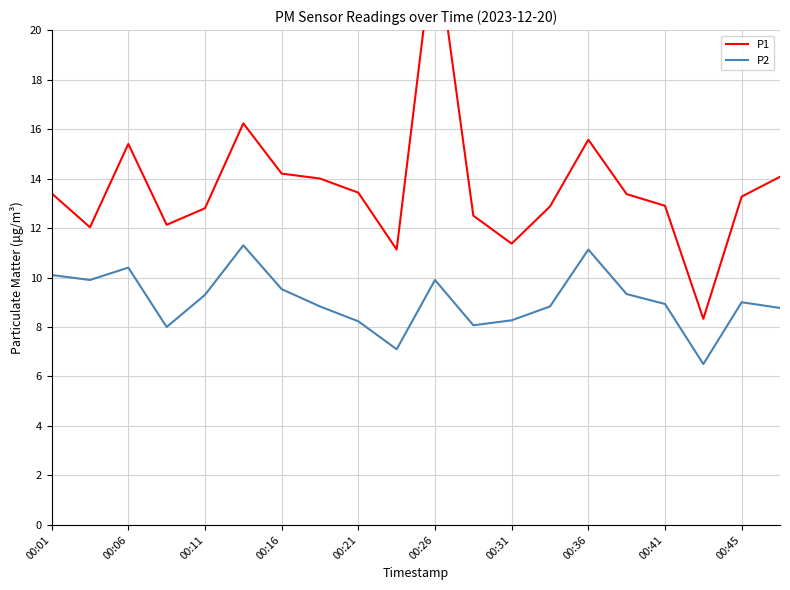

Which series has the largest total across all categories?

P1